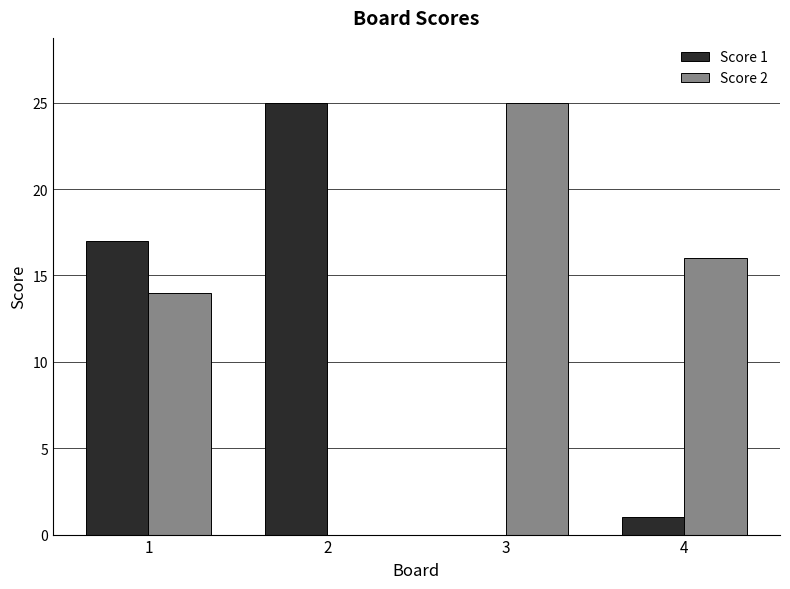

How many distinct data groups are displayed?

2